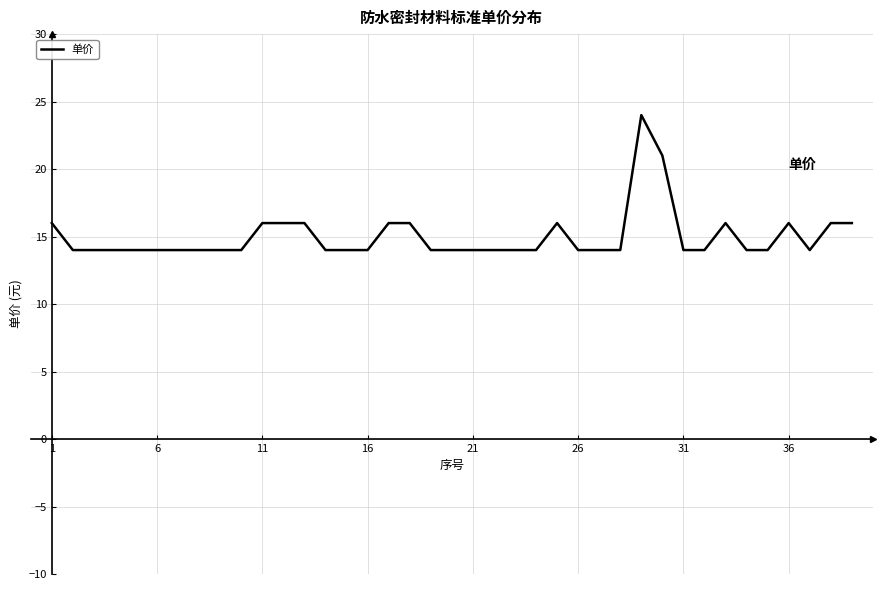

What is the maximum value shown in the chart?

24